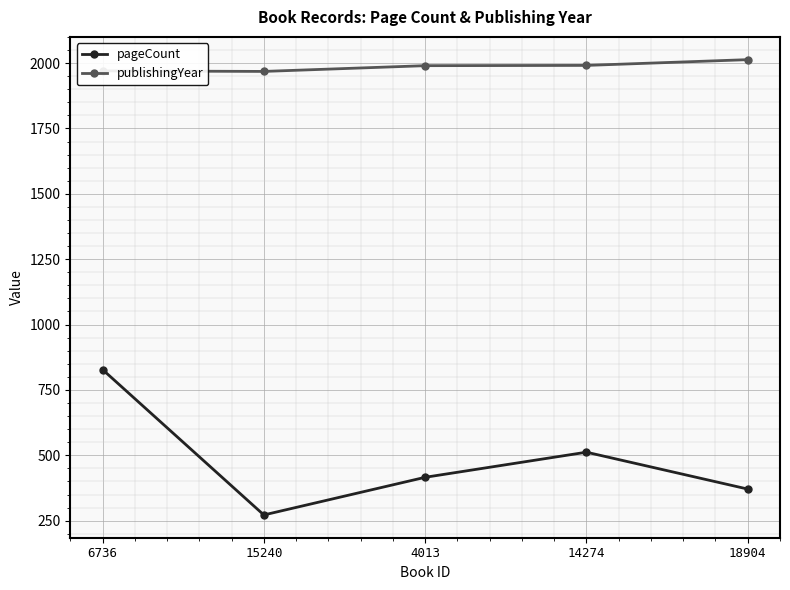

How many interior local valleys does the pageCount series have?

1